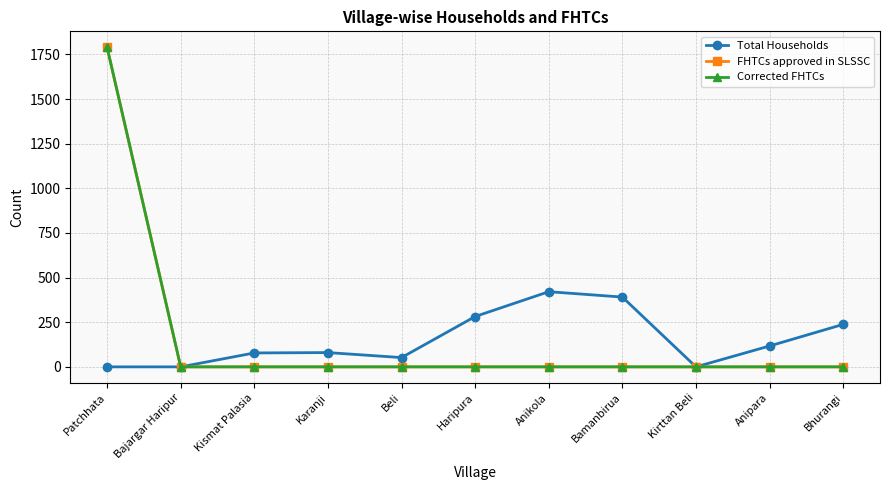

Is this an area chart (filled region under the line)?

No